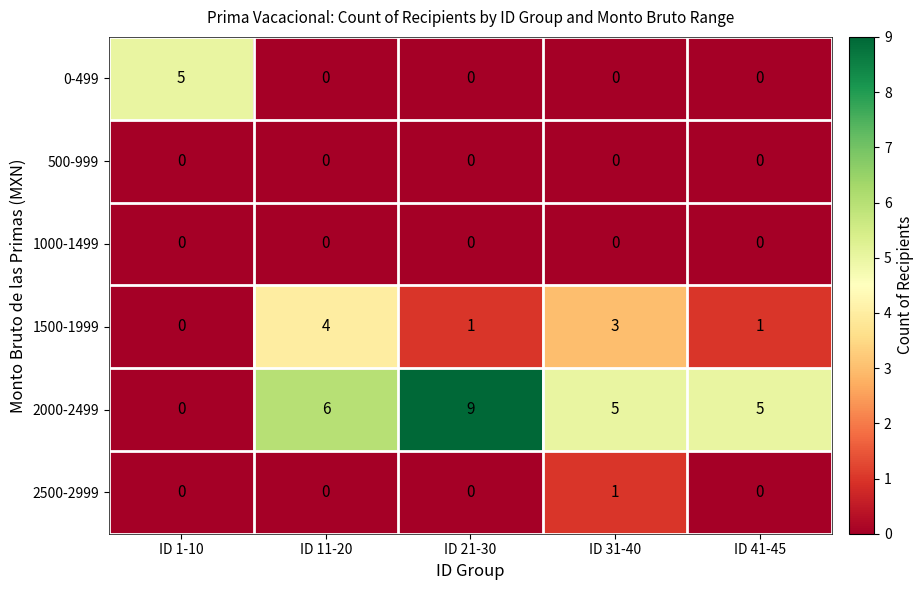

True or false: 2500-2999 has a value of 0 at ID 21-30.

True